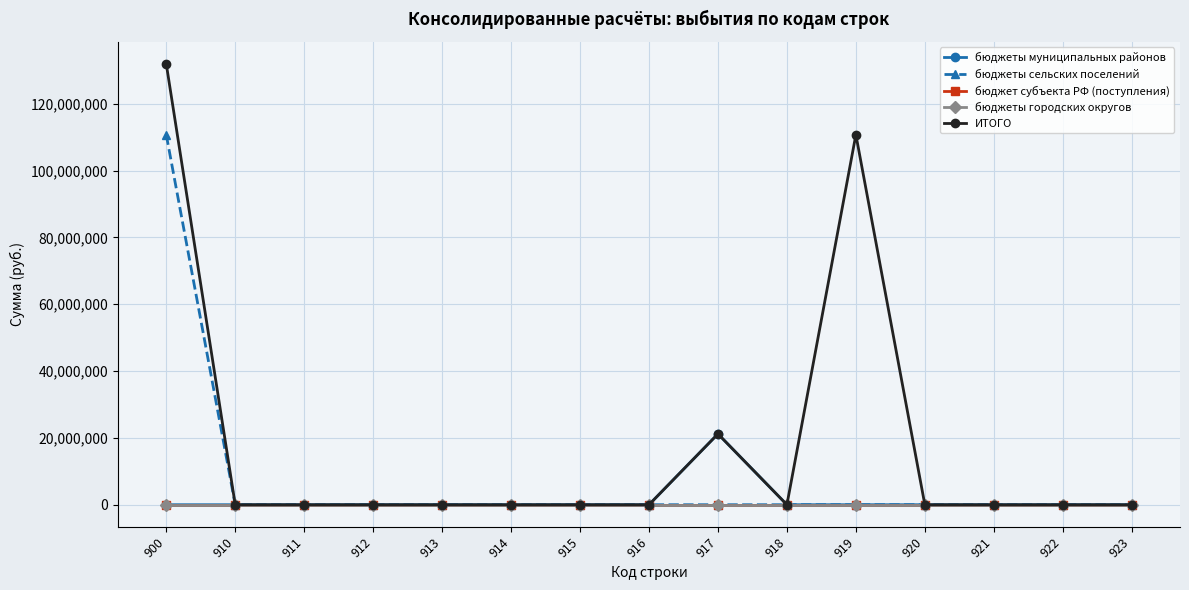

True or false: бюджет субъекта РФ (поступления) has more than 2 points higher than both neighbors.

False